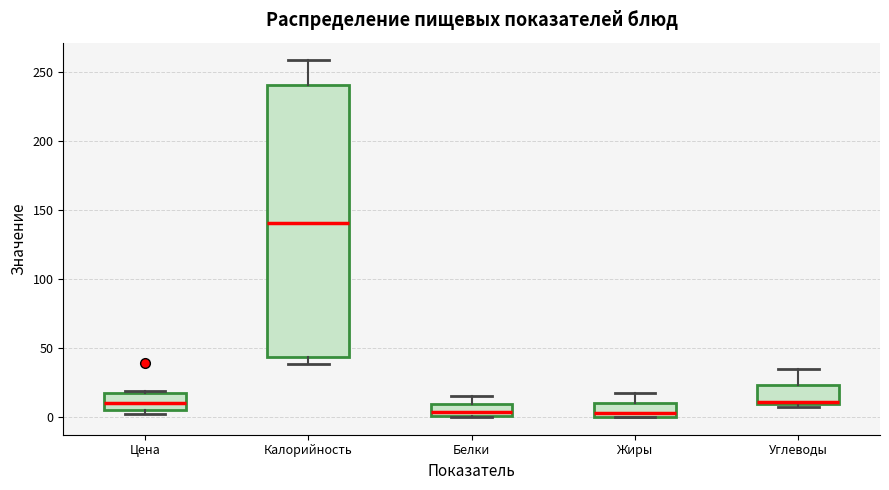

Which box's median line is the highest?

Калорийность